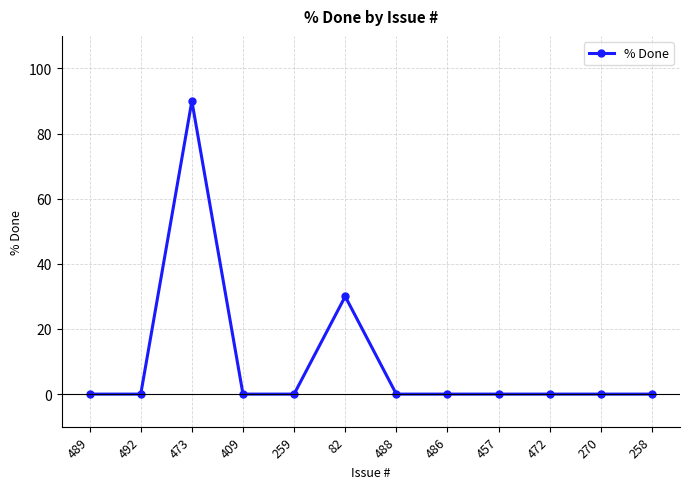

What is the label of the 1st point from the right?

258